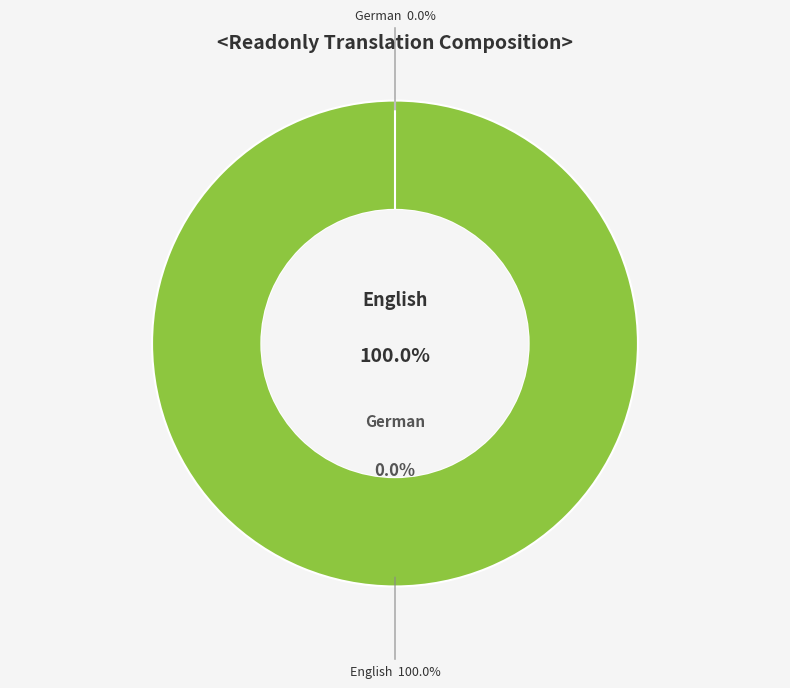

How many segments does this pie chart have?

2